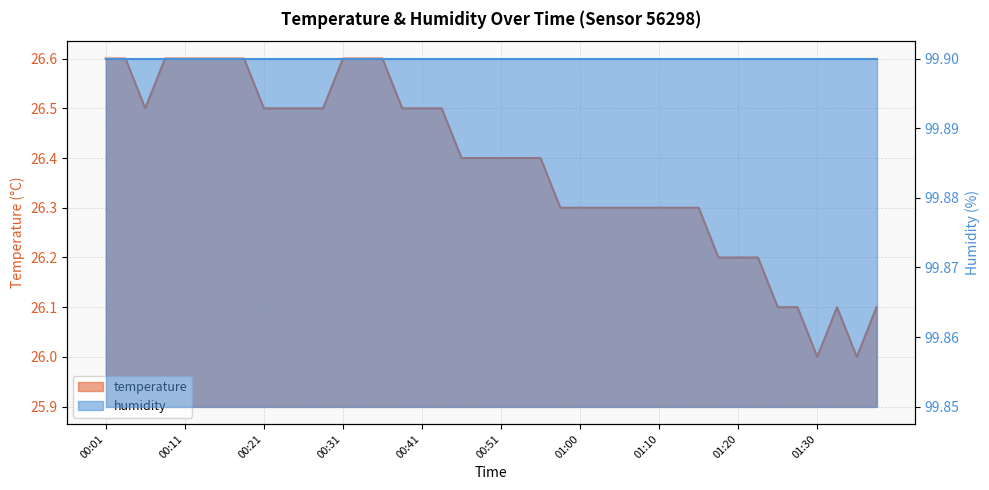

What is the sum of all values?

1055.4